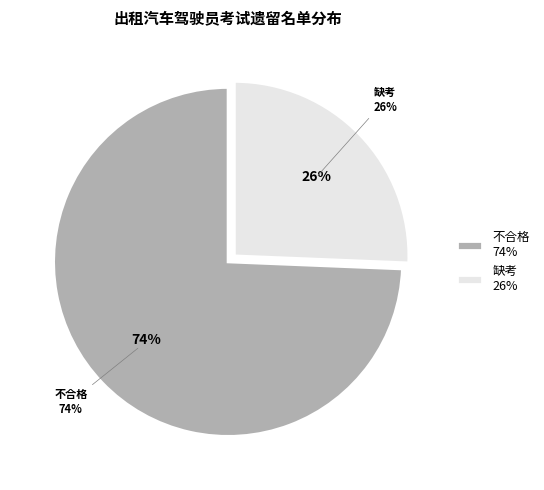

To the nearest percent, what portion does 缺考 represent?

26%